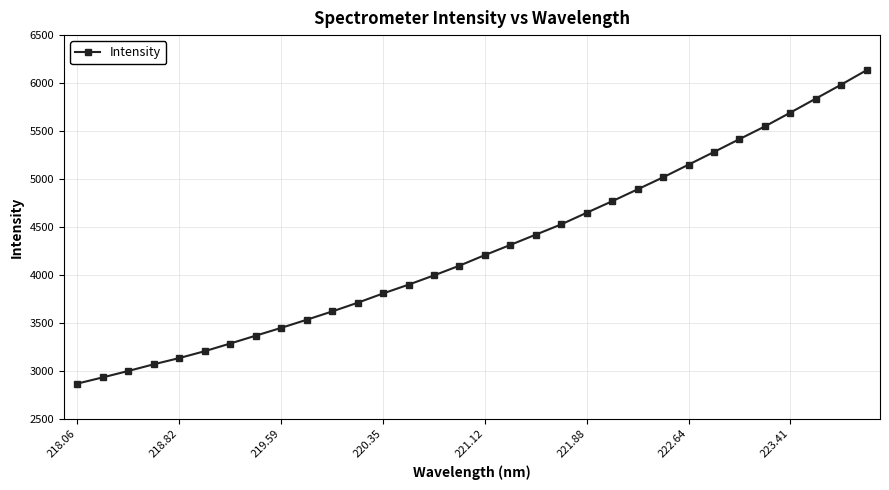

True or false: the data has more than 1 interior local peaks.

False